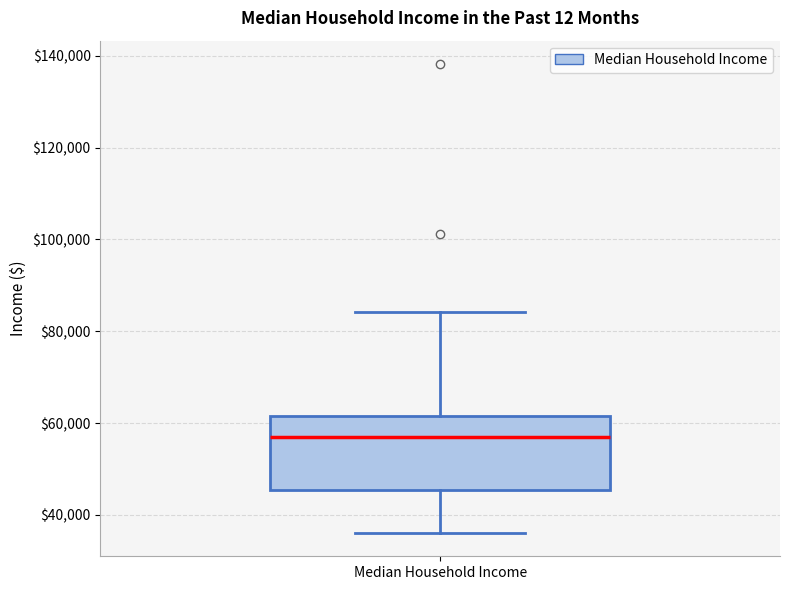

Where is the upper edge of the box for Median Household Income on the y-axis? The values are not printed on the chart, so give them approximately, as read against the axis.

62000